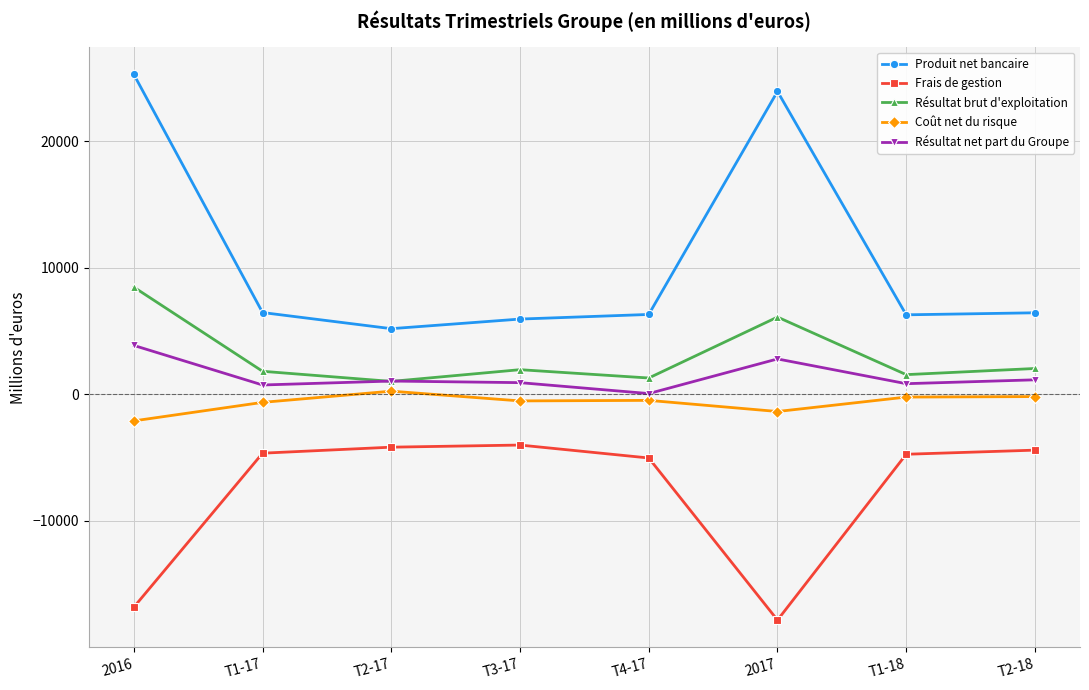

In Résultat net part du Groupe, how many points are lower than both neighbors (excluding endpoints)?

3